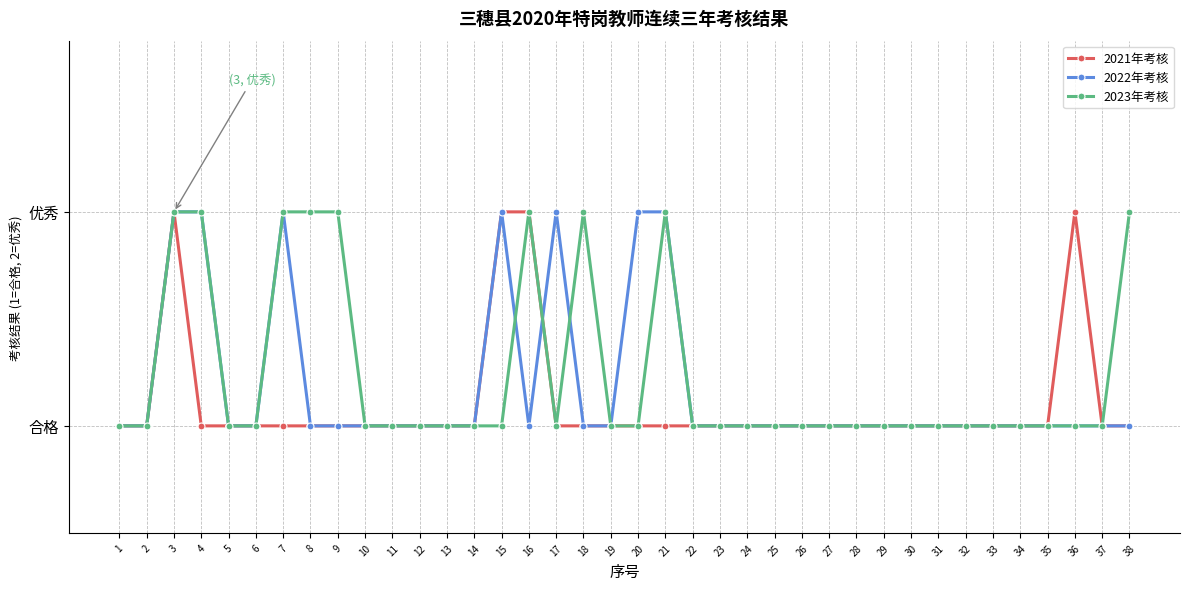

Which category has the lowest value across all series?

1